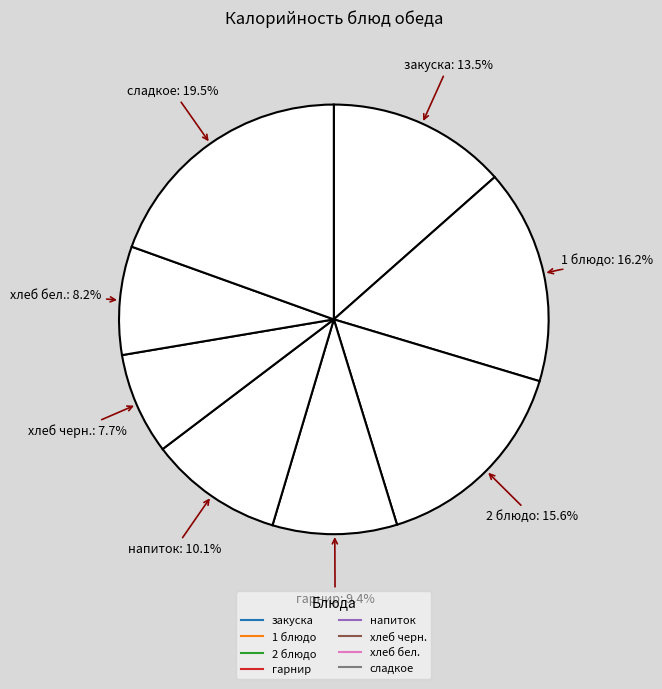

Count the number of slices in the pie.

8